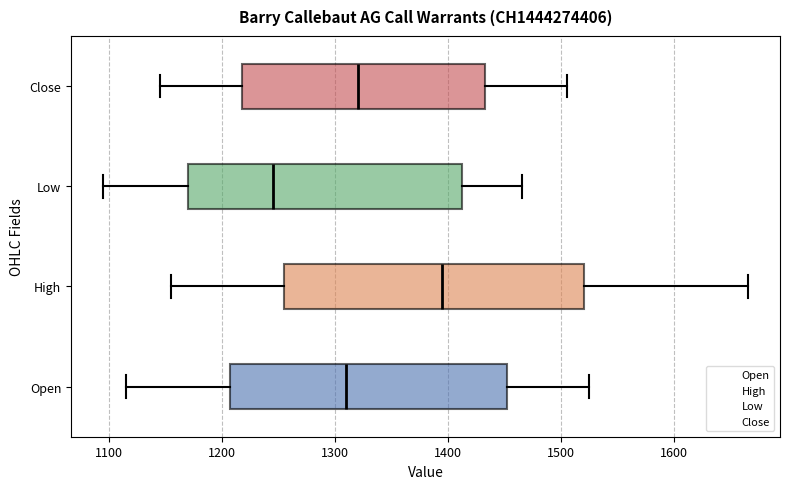

Which box has the furthest to the left median line?

Low